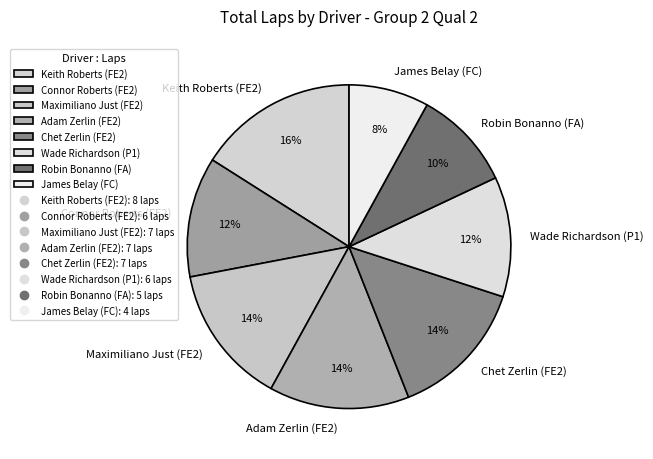

To the nearest percent, what portion does Keith Roberts (FE2) represent?

16%